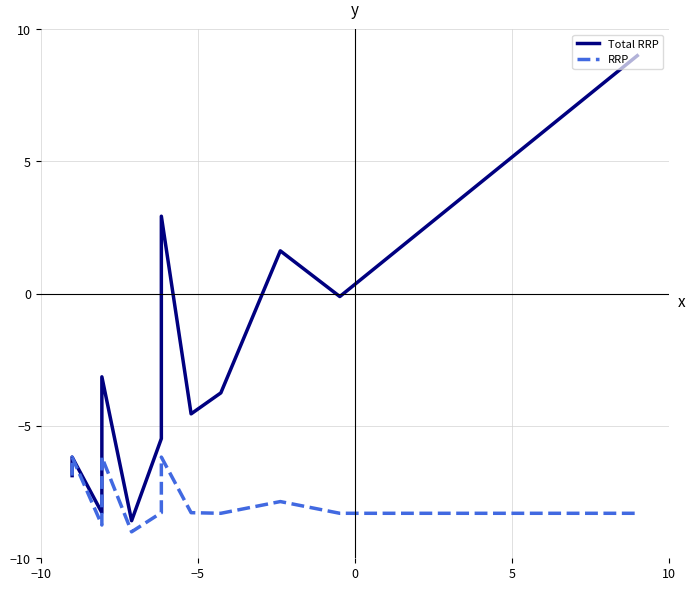

Reading left to right, what are all the values shown in this chart?

Total RRP: -6.9	-6.7	-6.2	-8.3	-7.3	-7.3	-4.5	-3.1	-8.6	-5.5	-5.5	-2.5	-2.5	2.9	-4.5	-3.7	1.6	-0.1	9.0
RRP: -6.9	-6.7	-6.2	-8.7	-8.3	-8.3	-6.9	-6.2	-9.0	-8.3	-8.3	-7.5	-7.5	-6.2	-8.3	-8.3	-7.9	-8.3	-8.3